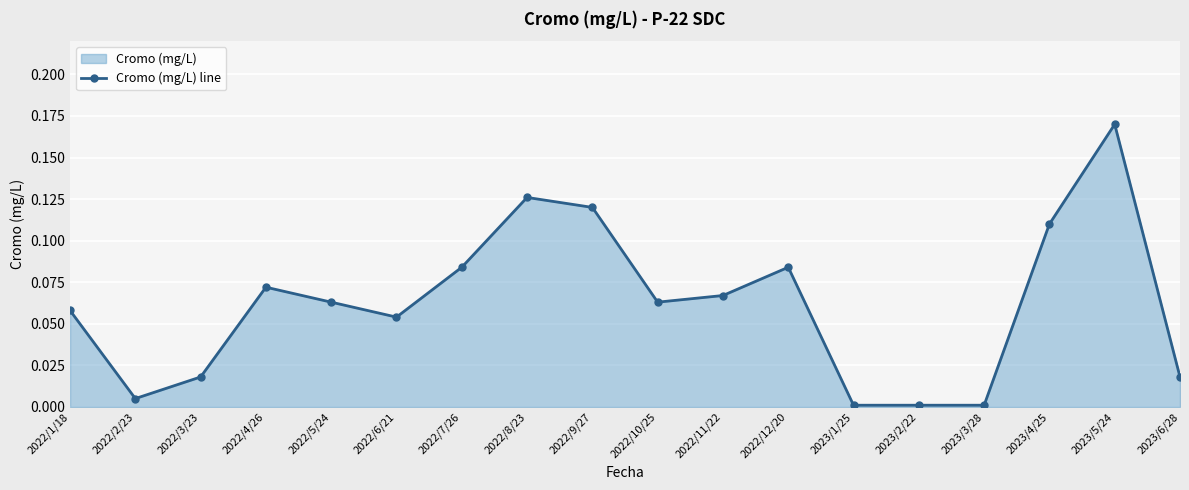

What is the sum of all values?

1.1